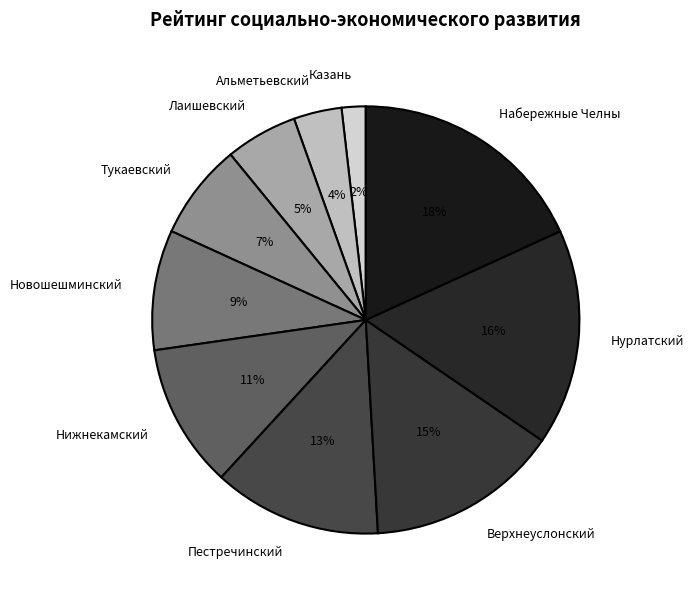

What is the ratio of the value at Набережные Челны to the value at Нурлатский?

1.1